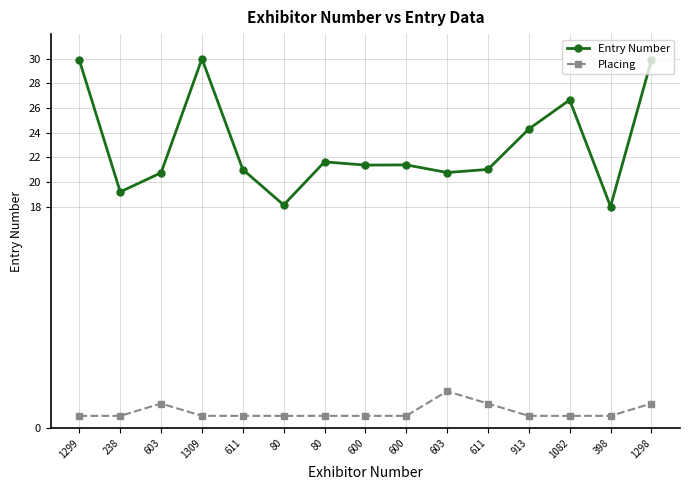

Where is the first local minimum for Entry Number?

238